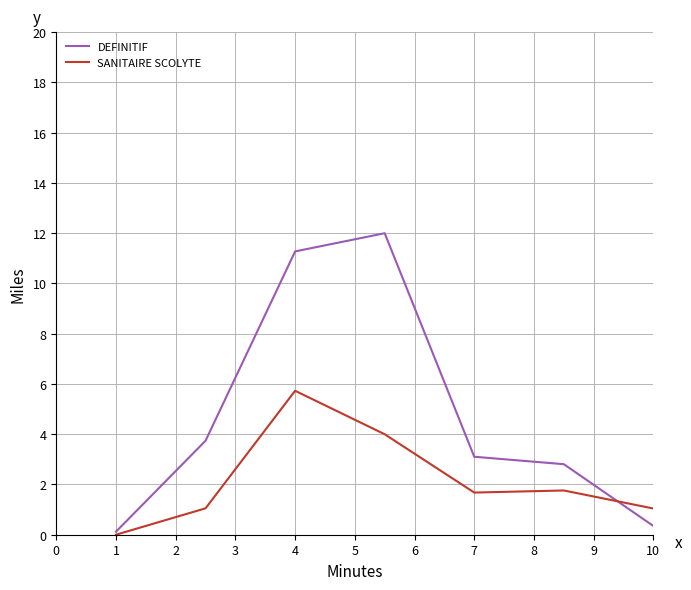

Which series ends up on top after the final intersection of SANITAIRE SCOLYTE and DEFINITIF?

SANITAIRE SCOLYTE